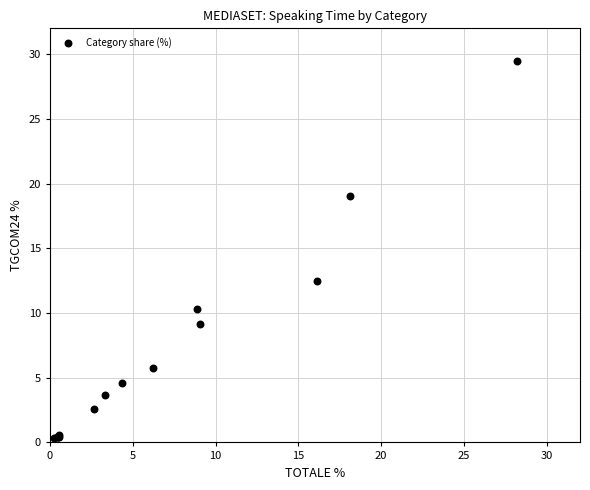

What Y value in the scatter plot is closest to 14?

12.5